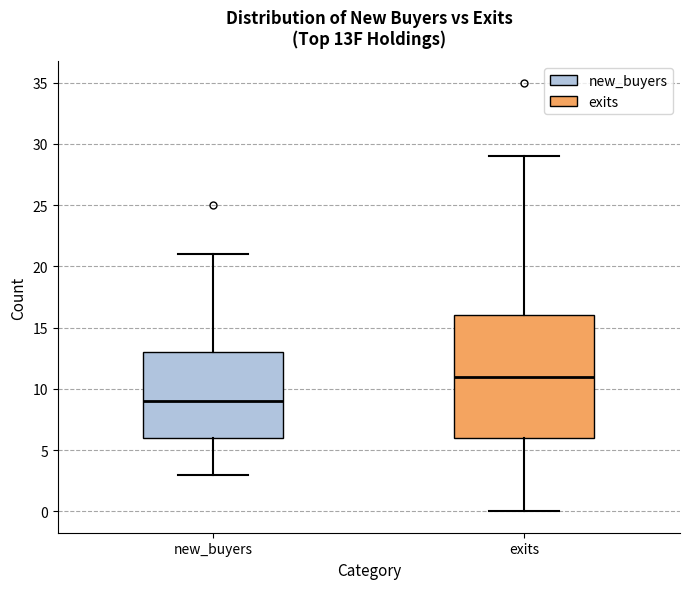

Reading left to right, transcribe this box plot: for each box, give where its median line is, the range the box spans, and where its two whiskers end, as read against the y-axis. The values are not printed on the chart, so give them approximately, as read against the axis.

new_buyers: median 9, box 6 to 13, whiskers 3 to 21
exits: median 11, box 6 to 16, whiskers 0 to 29